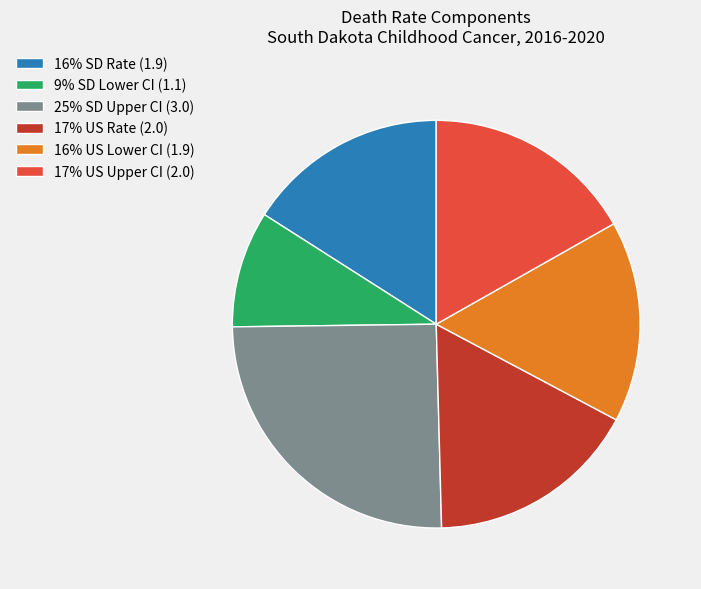

Does 9% SD Lower CI (1.1) represent more than half of the total?

No